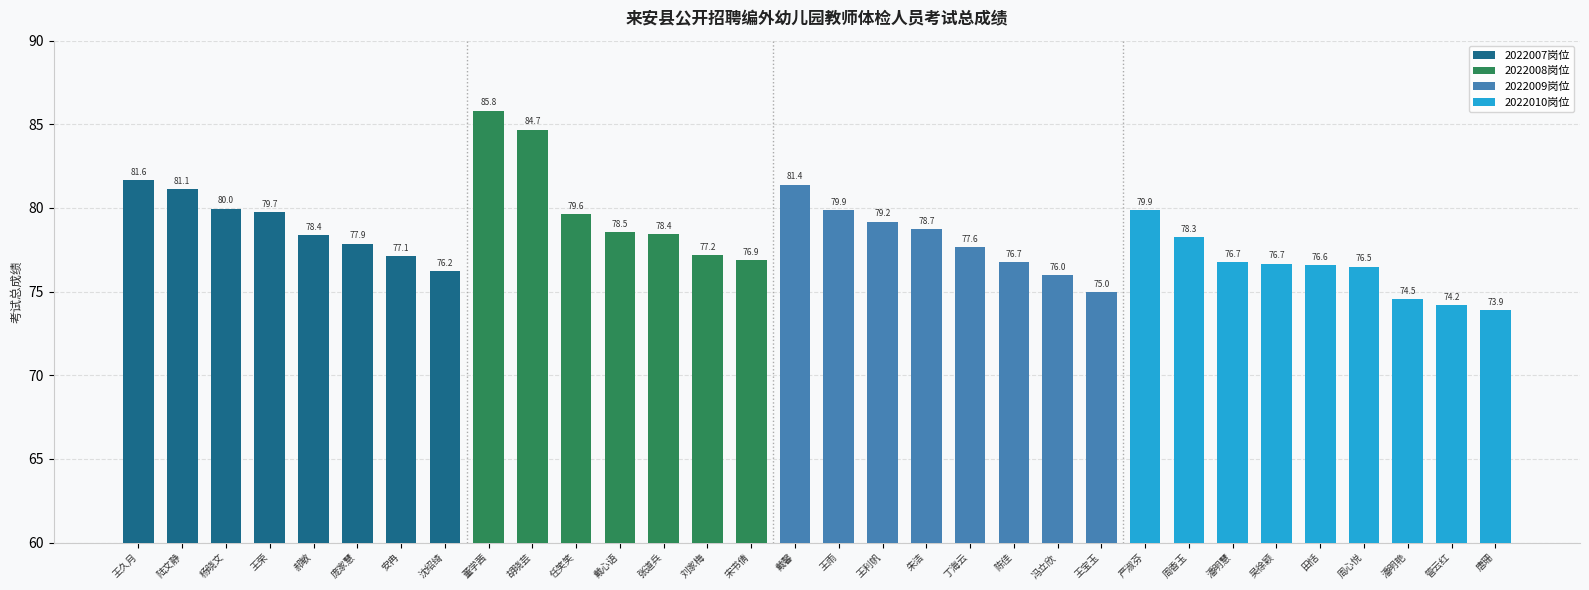

At which category does the chart reach its minimum across all series?

唐珊